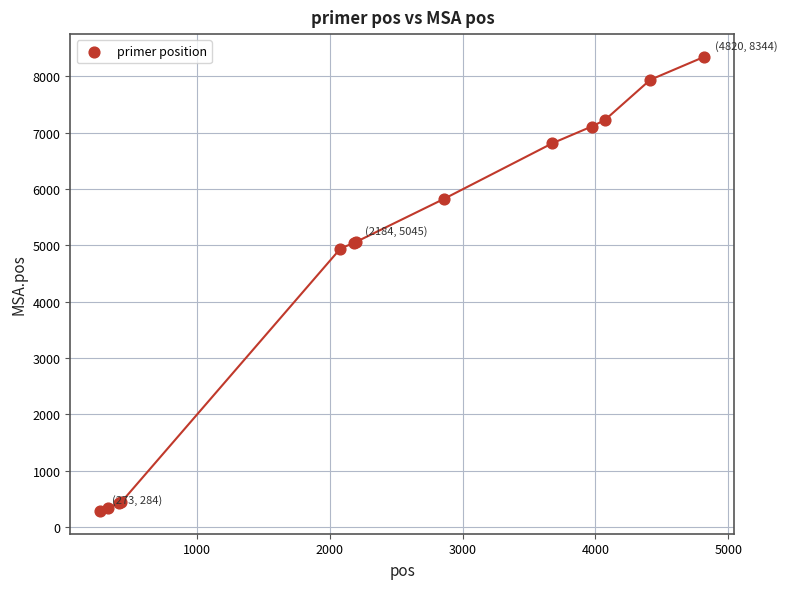

What Y value in the scatter plot is closest to 4314?

4941